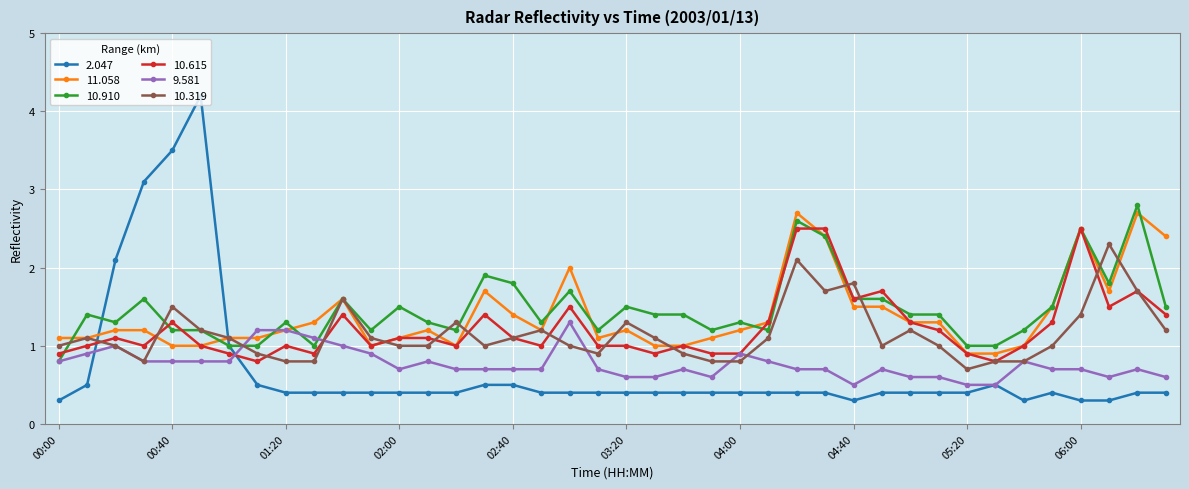

What is the value of the 11.058 point at the 29th from the left?

1.5